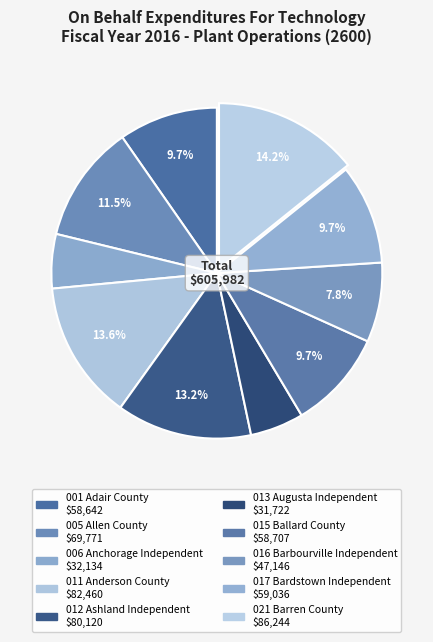

How many segments does this pie chart have?

10